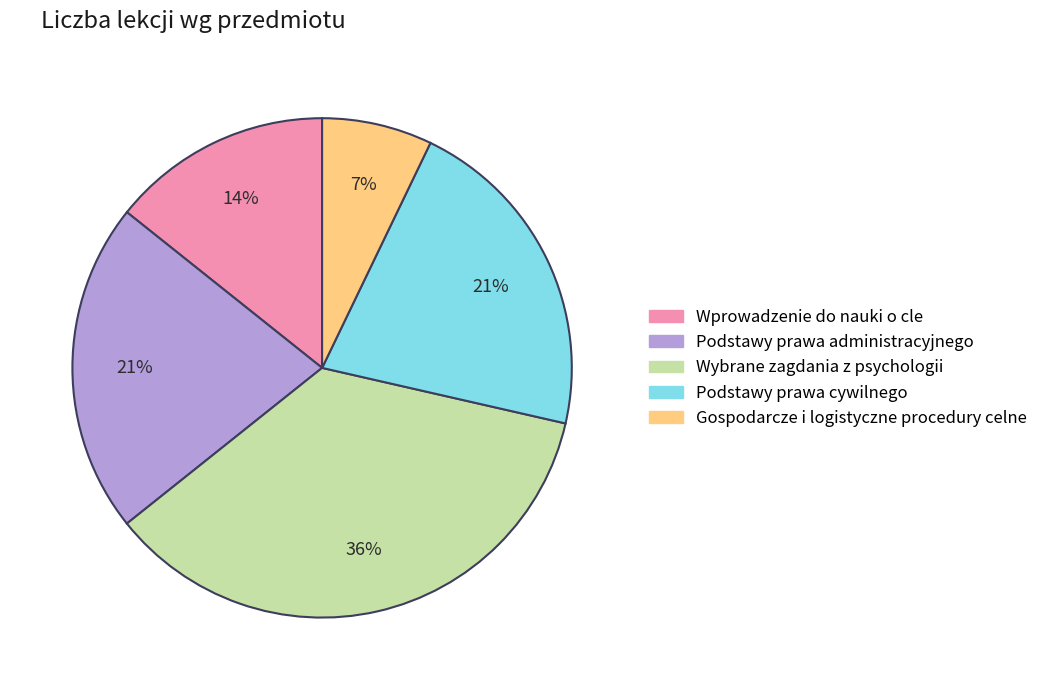

Does any single category account for the majority?

No